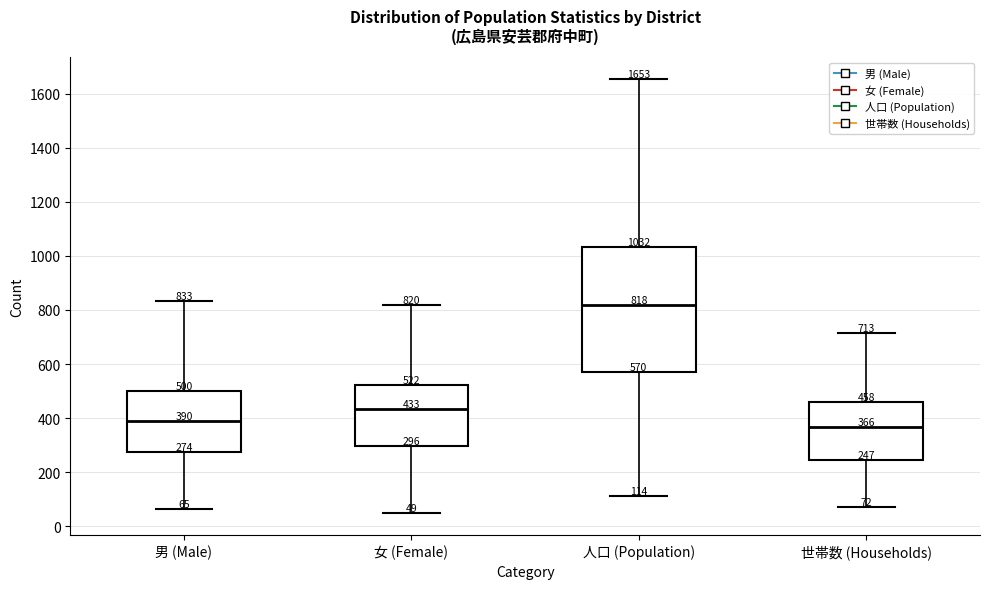

Which box's median line is the lowest?

世帯数 (Households)